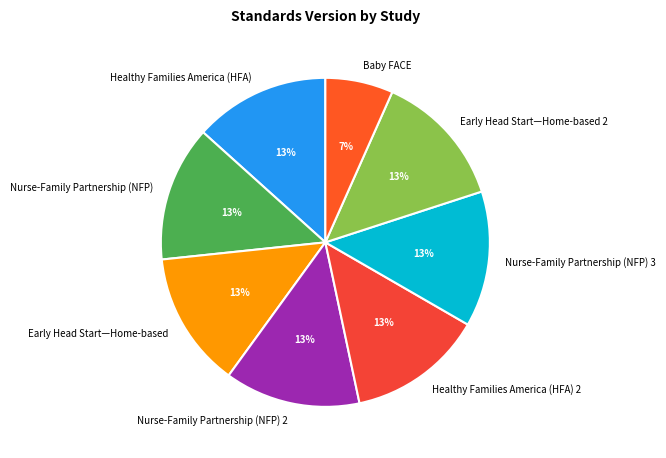

Does any single category account for the majority?

No